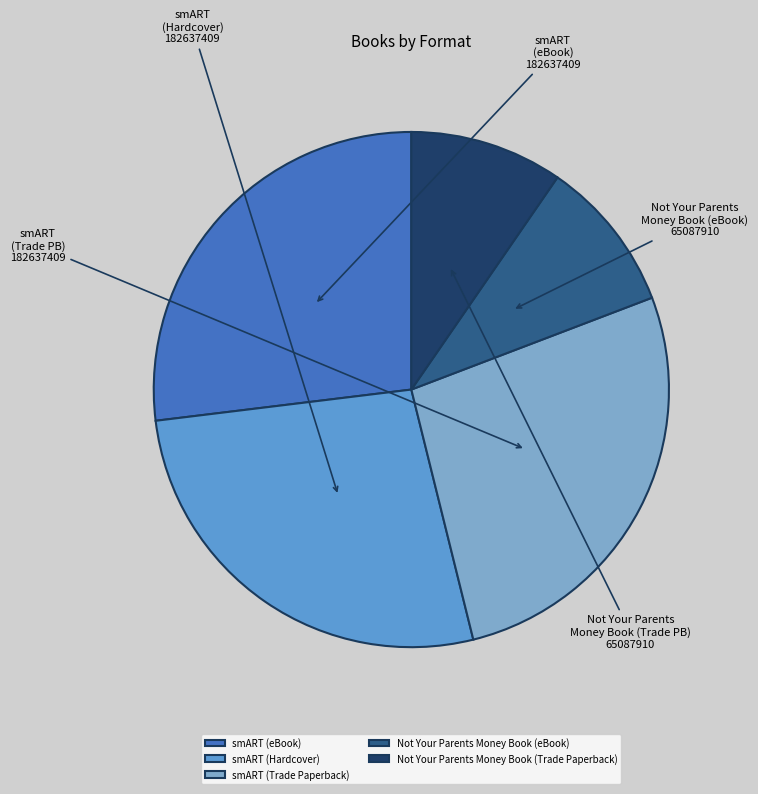

Count the number of slices in the pie.

5